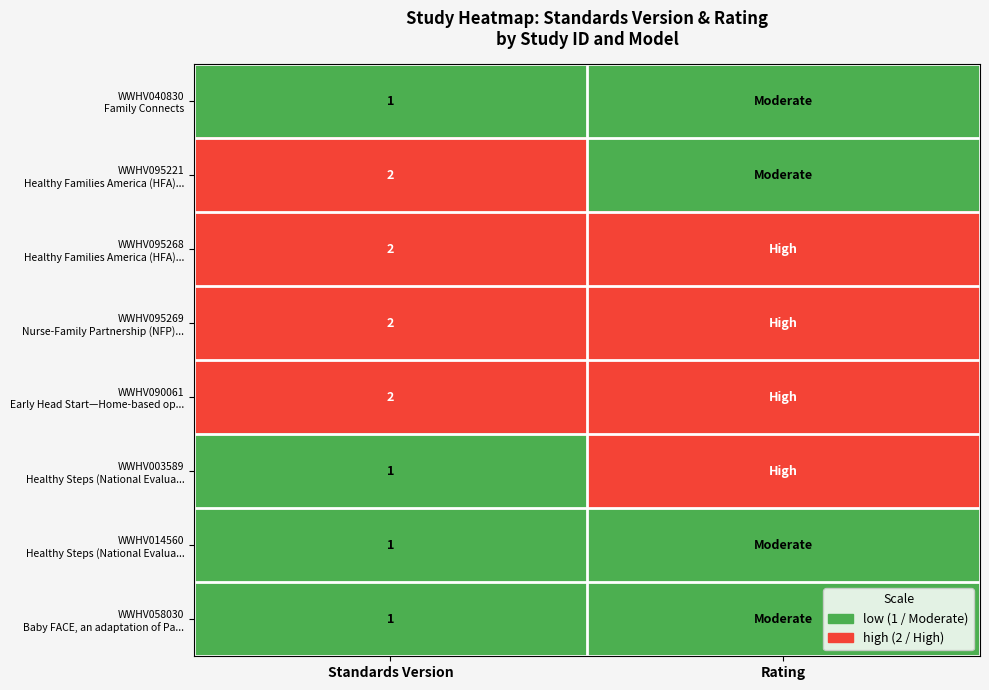

What is the total value across all series at Standards Version?

12